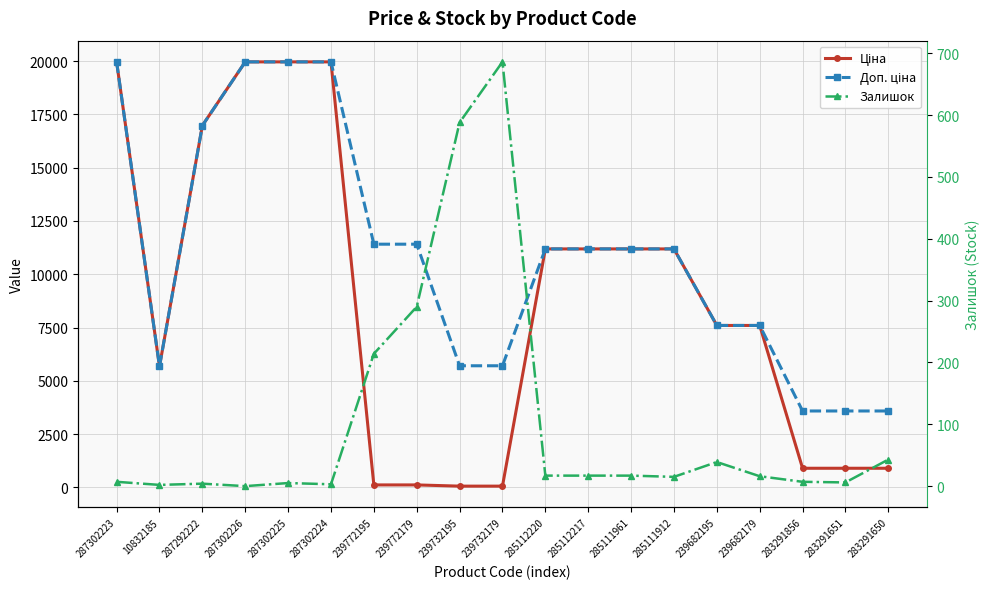

Which has a higher value, 287302224 or 239732179?

287302224